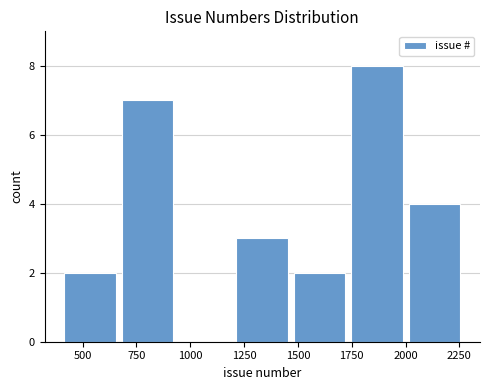

Reading left to right, transcribe this chart: for each bar, give the range it covers on the x-axis and its height. Neither the bar edges nor the heights are printed on the chart, so give them approximately, as read against the axes.

400 to 650: 2
650 to 950: 7
950 to 1200: 0
1200 to 1450: 3
1450 to 1750: 2
1750 to 2000: 8
2000 to 2250: 4